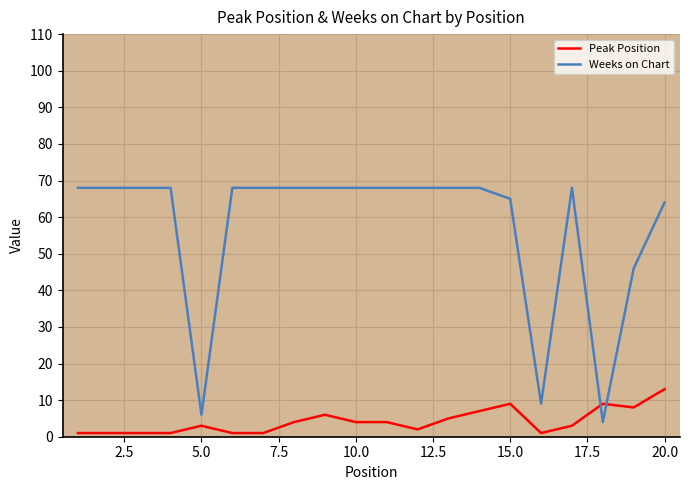

What is the smallest value displayed?

1